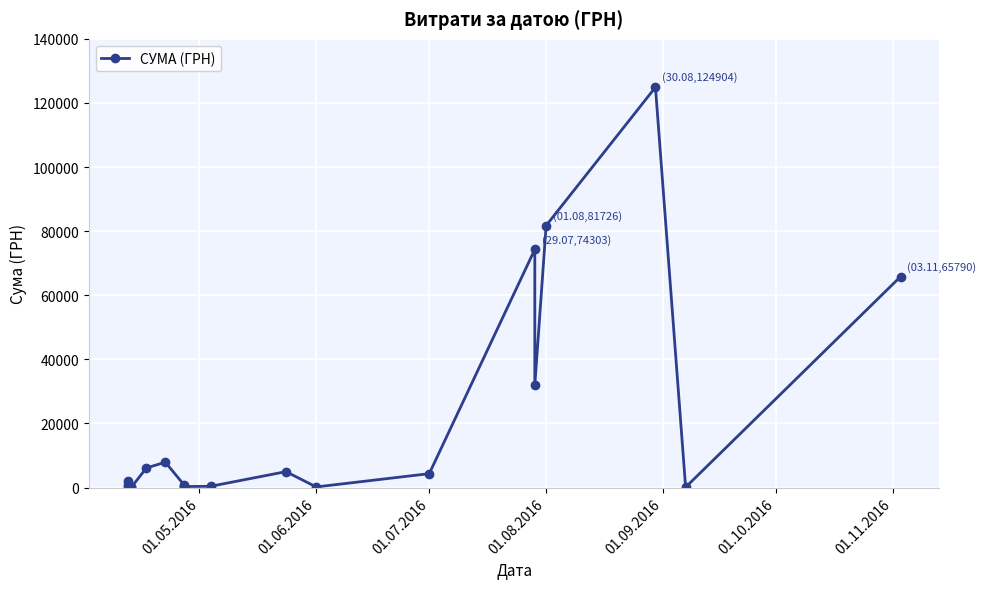

True or false: there are more than 0 points higher than both neighbors.

True